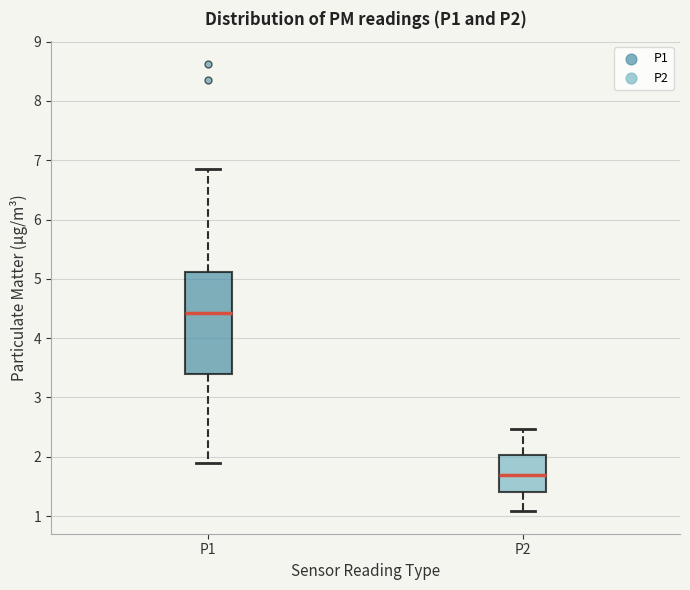

Reading left to right, read every box against the y-axis: the position of its median line, the range the box covers, and the ends of its whiskers. The values are not printed on the chart, so give them approximately, as read against the axis.

P1: median 4.4, box 3.4 to 5.1, whiskers 1.9 to 6.9
P2: median 1.7, box 1.4 to 2.0, whiskers 1.1 to 2.5